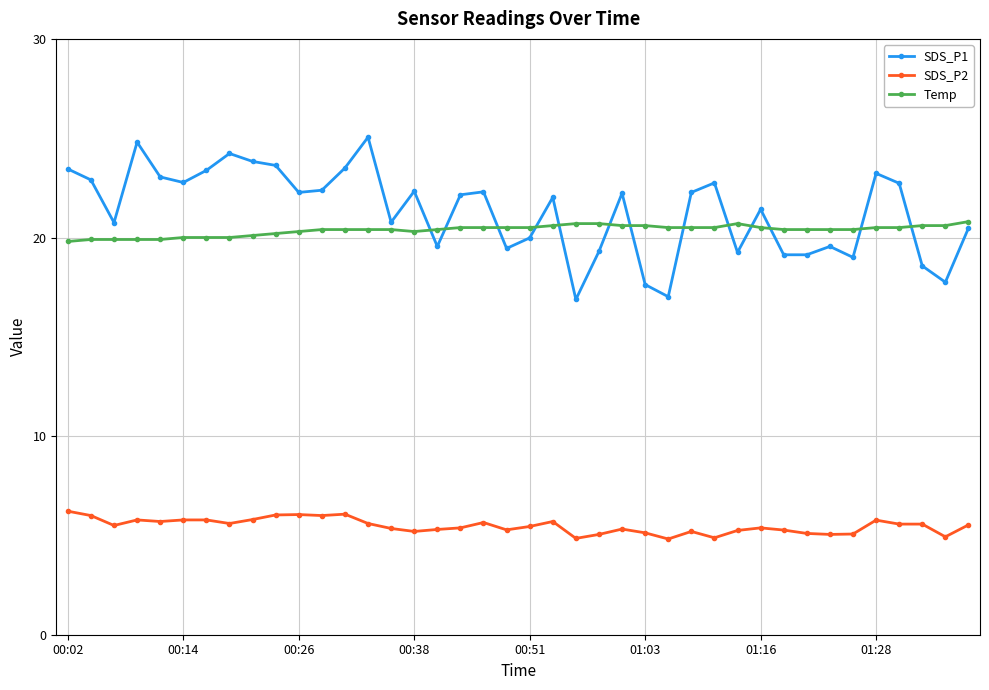

What is the smallest value displayed?

4.8